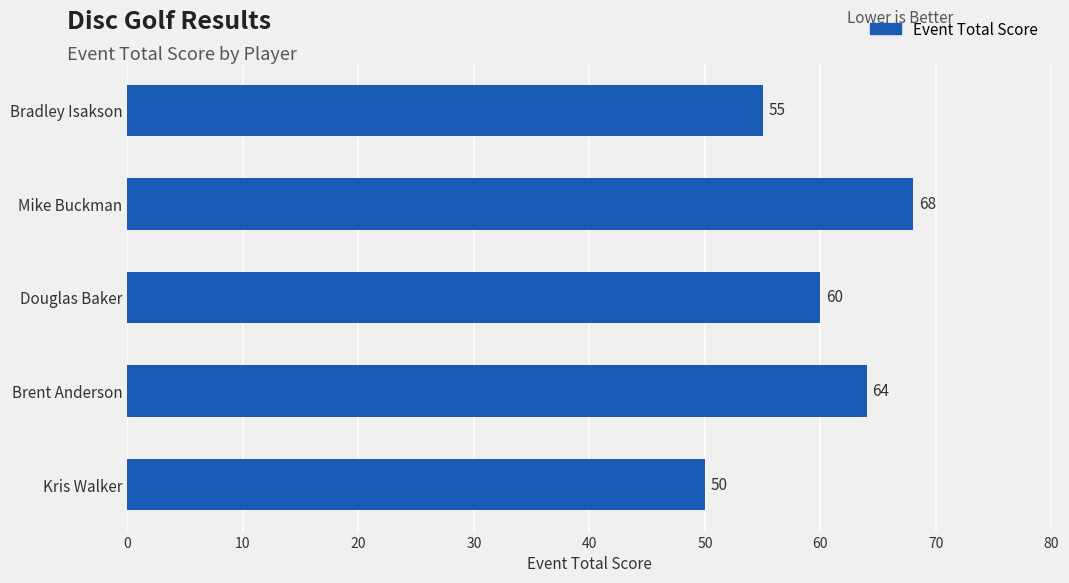

The chart shows a value of 36 at Brent Anderson. True or false?

False